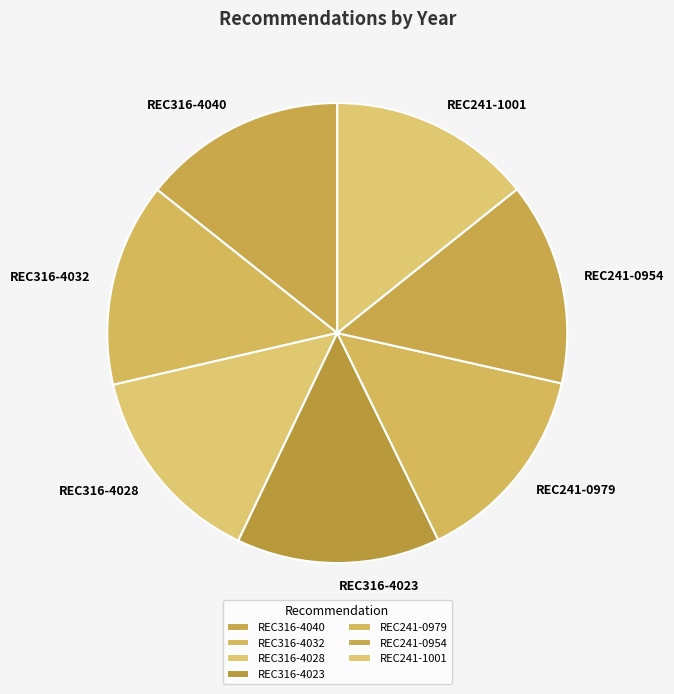

What is the ratio of the value at REC241-1001 to the value at REC316-4032?

1.0